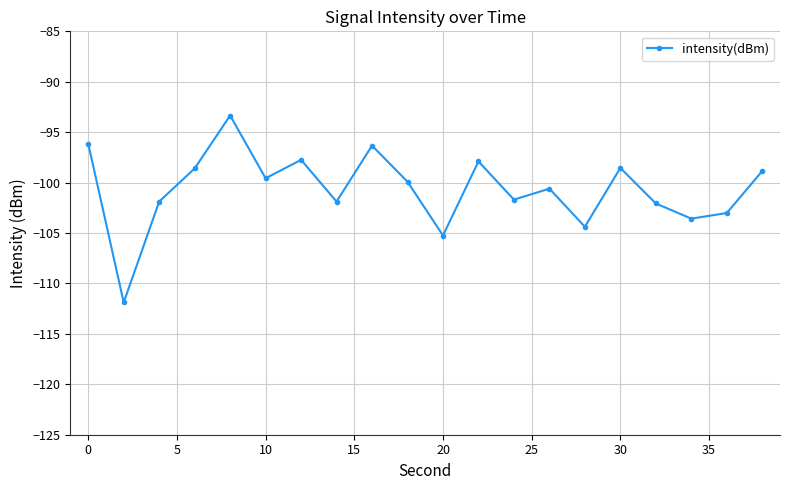

What is the sum of all values?

-2013.2